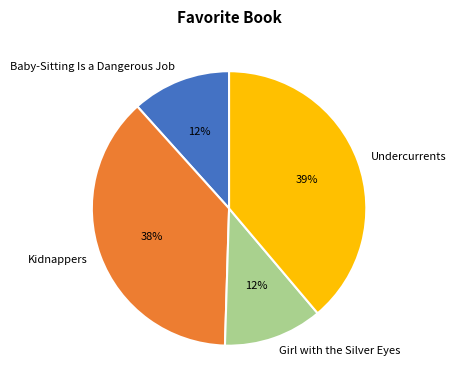

Does Undercurrents account for over 50% of the chart?

No